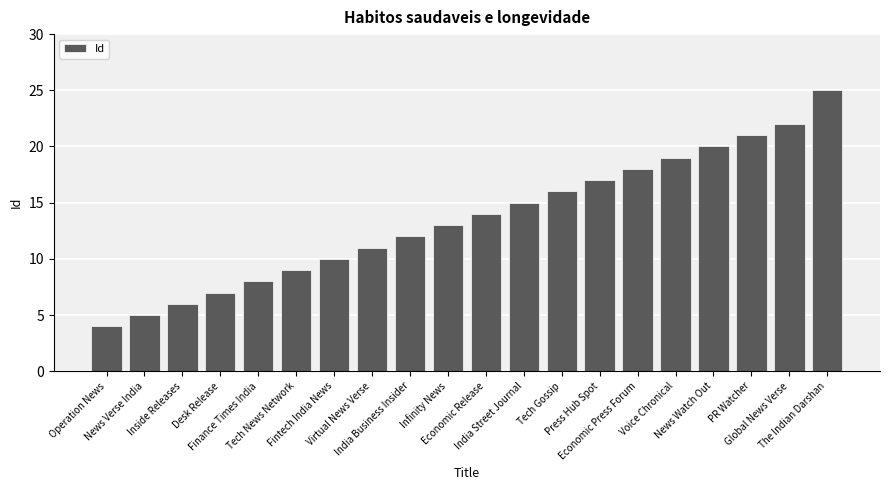

Rank the categories by value from lowest to highest.

Operation News, News Verse India, Inside Releases, Desk Release, Finance Times India, Tech News Network, Fintech India News, Virtual News Verse, India Business Insider, Infinity News, Economic Release, India Street Journal, Tech Gossip, Press Hub Spot, Economic Press Forum, Voice Chronical, News Watch Out, PR Watcher, Global News Verse, The Indian Darshan